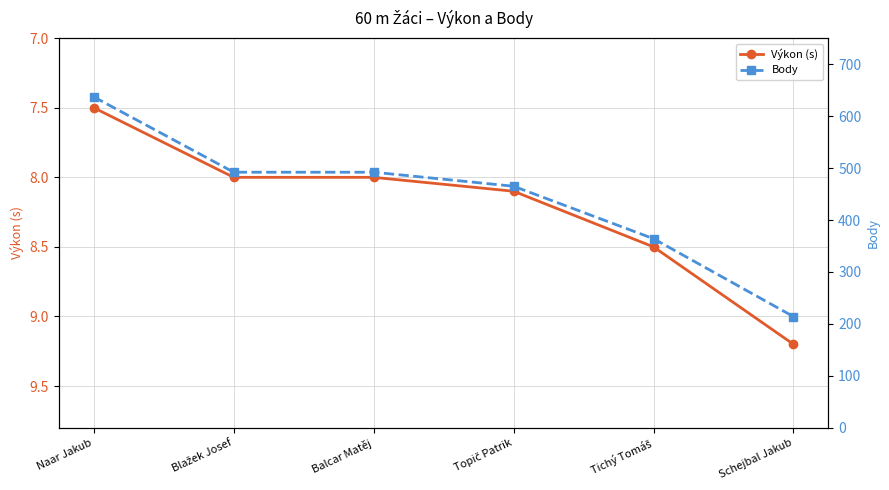

Reading left to right, extract all data points from this chart.

Výkon (s): Naar Jakub=7.5	Blažek Josef=8.0	Balcar Matěj=8.0	Topič Patrik=8.1	Tichý Tomáš=8.5	Schejbal Jakub=9.2
Body: Naar Jakub=637.0	Blažek Josef=492.0	Balcar Matěj=492.0	Topič Patrik=465.0	Tichý Tomáš=364.0	Schejbal Jakub=214.0